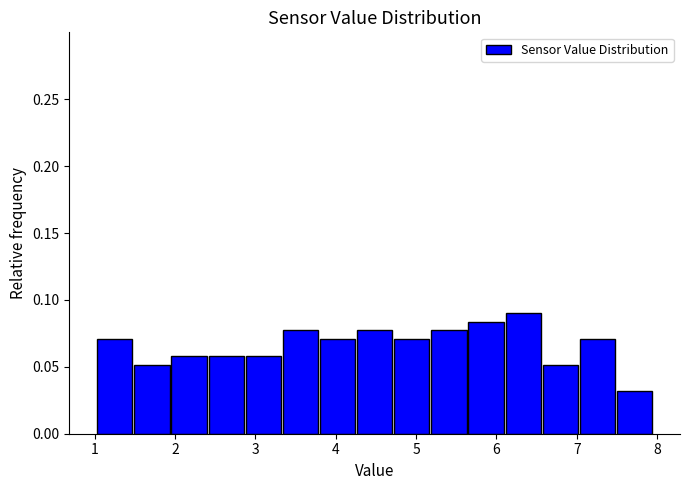

Which range on the x-axis has the tallest bar?

6.1 to 6.6